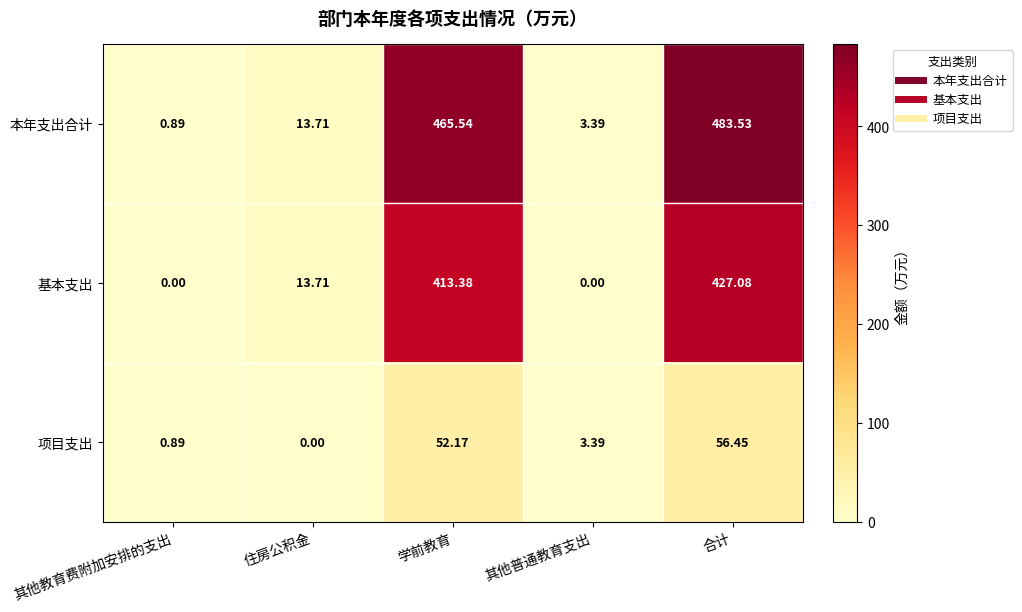

Which series has the largest range (max minus min)?

本年支出合计